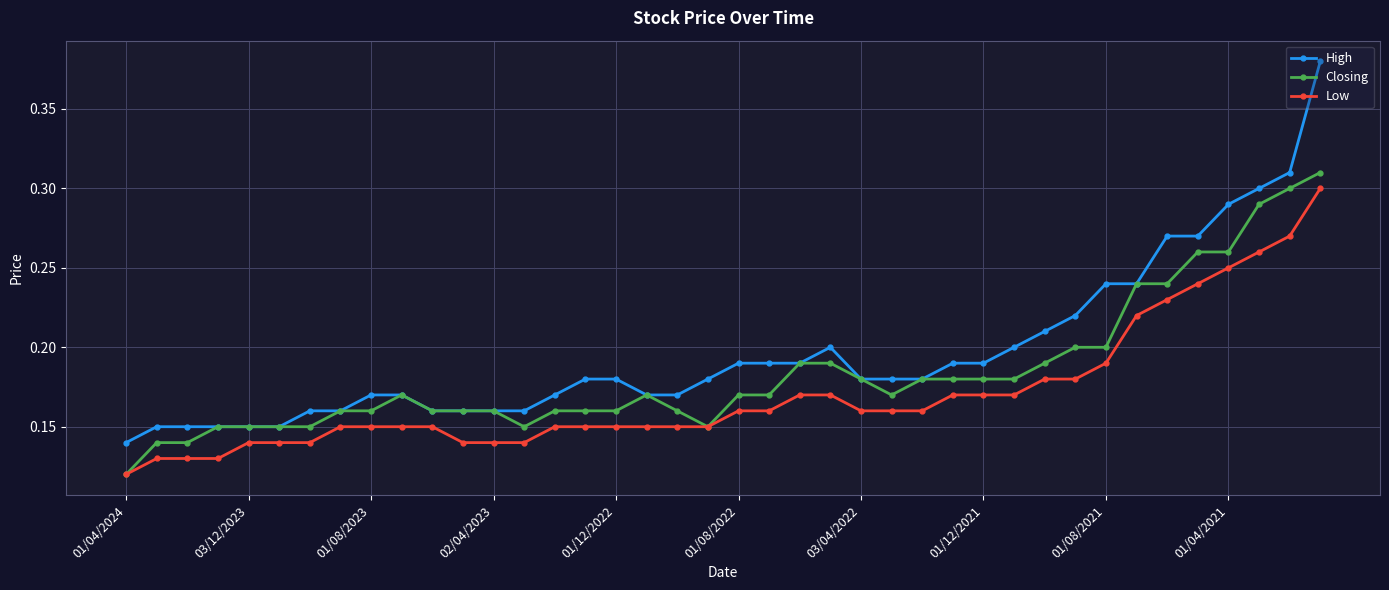

True or false: High and Low intersect in this chart.

False